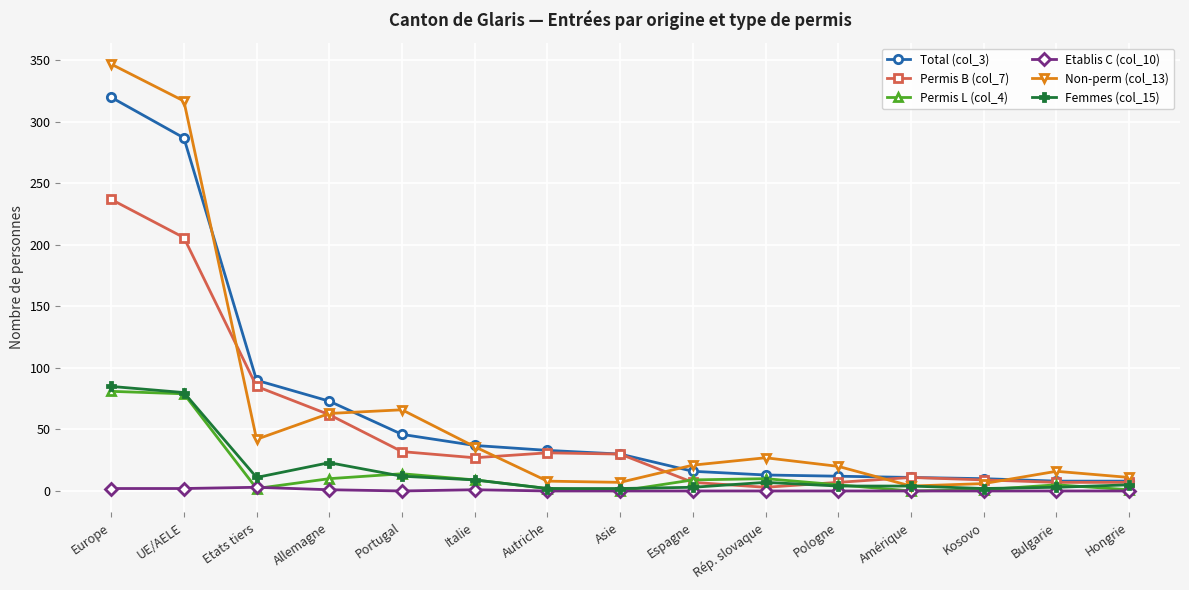

Between Autriche and Espagne, which series saw the biggest shift?

Permis B (col_7)